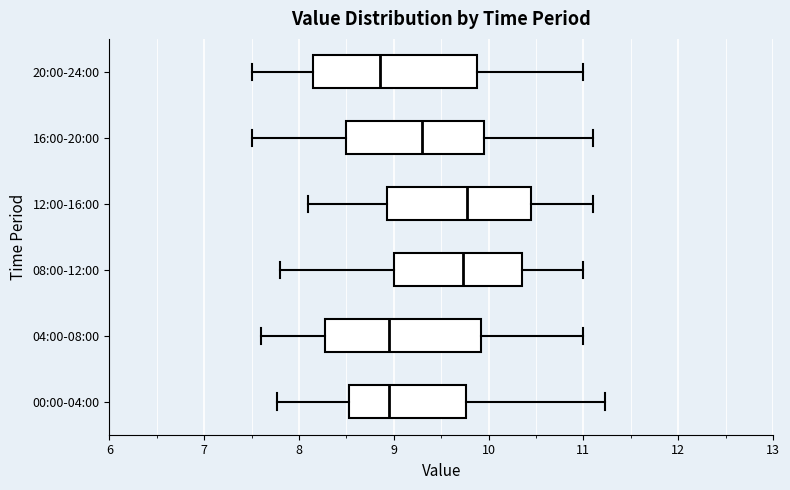

Where is the left edge of the box for 04:00-08:00 on the x-axis? The values are not printed on the chart, so give them approximately, as read against the axis.

8.3